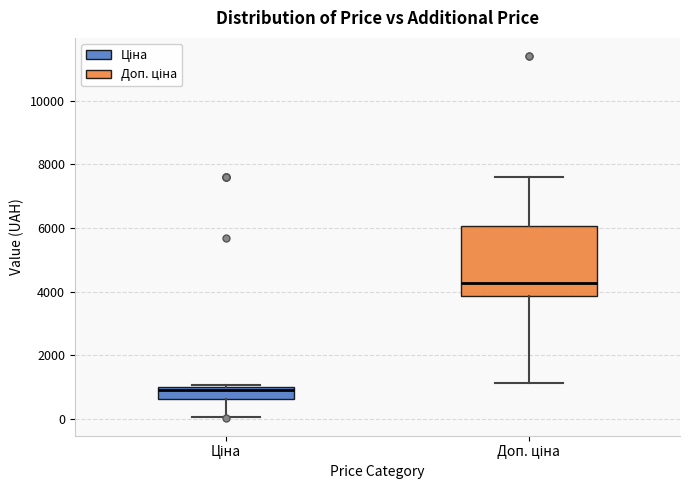

Reading left to right, read every box against the y-axis: the position of its median line, the range the box covers, and the ends of its whiskers. The values are not printed on the chart, so give them approximately, as read against the axis.

Ціна: median 800, box 600 to 1000, whiskers 0 to 1000 (just above the box's upper edge)
Доп. ціна: median 4200, box 3800 to 6000, whiskers 1200 to 7600